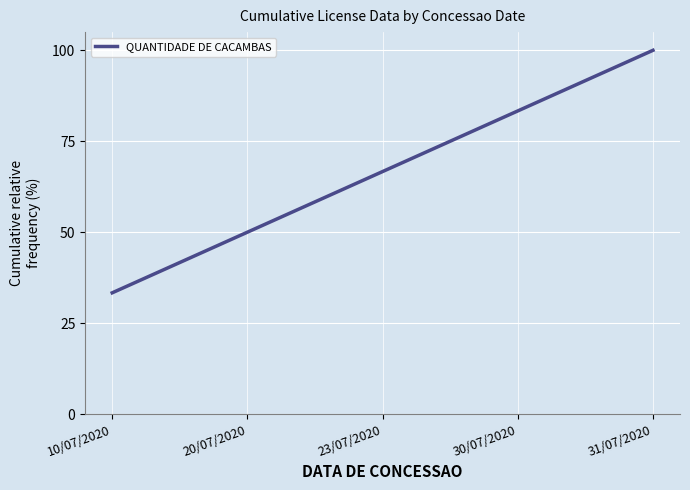

List the labels in order of value, smallest first.

10/07/2020, 20/07/2020, 23/07/2020, 30/07/2020, 31/07/2020